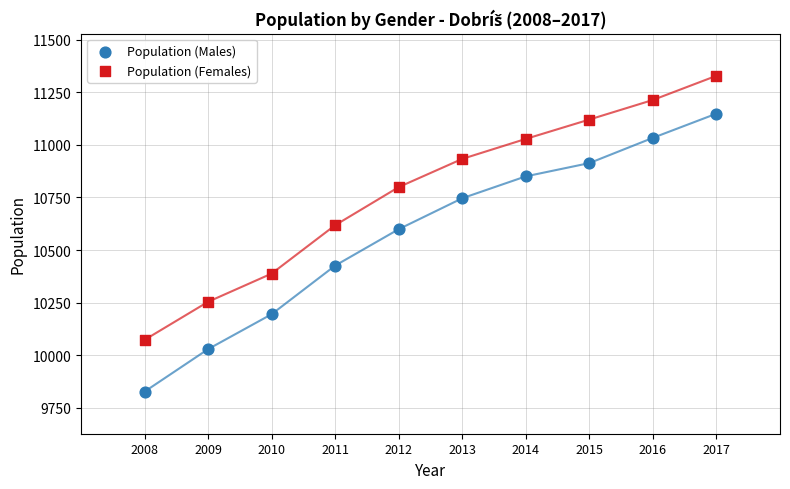

In the Population (Males) series, what Y value is closest to 10487?

10426